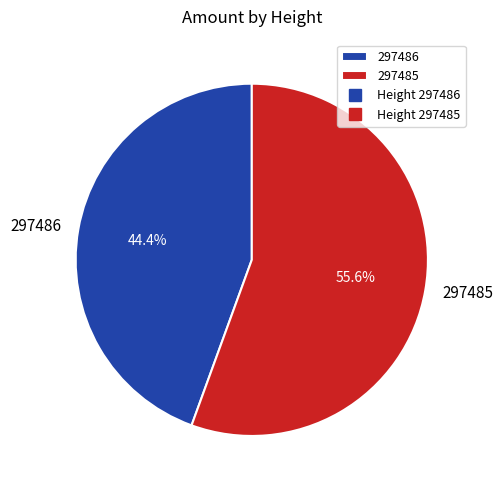

To the nearest percent, what portion does 297486 represent?

44%